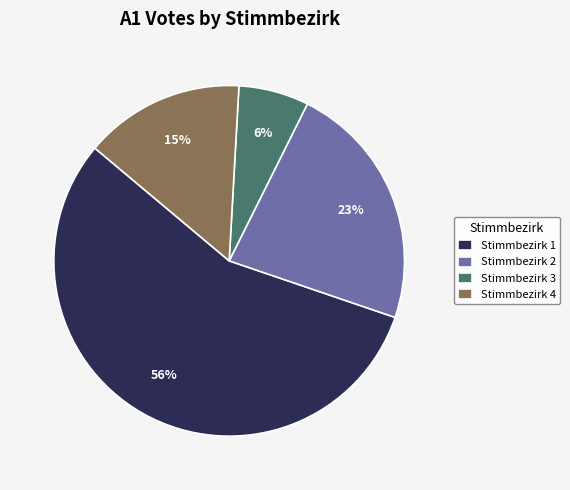

How many slices are in this pie chart?

4